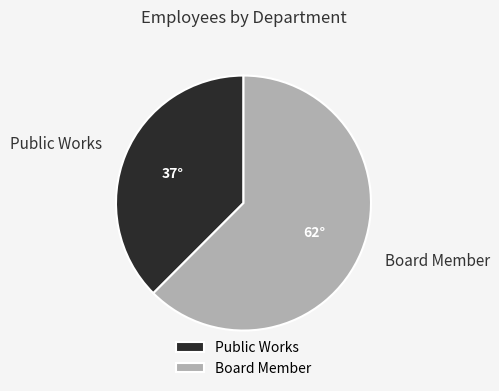

How many segments does this pie chart have?

2